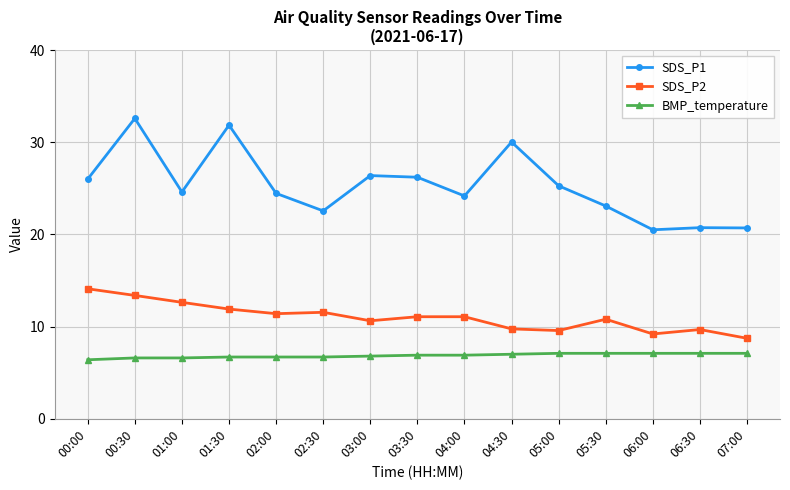

What is the smallest value displayed?

6.4